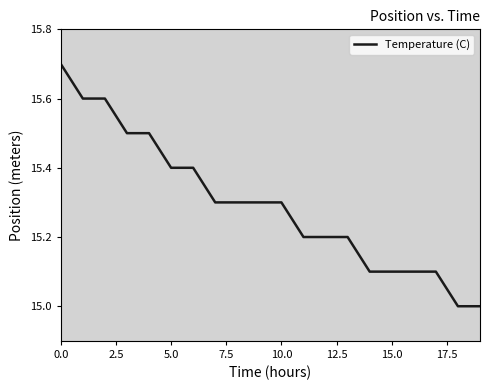

What is the minimum value shown in the chart?

15.0